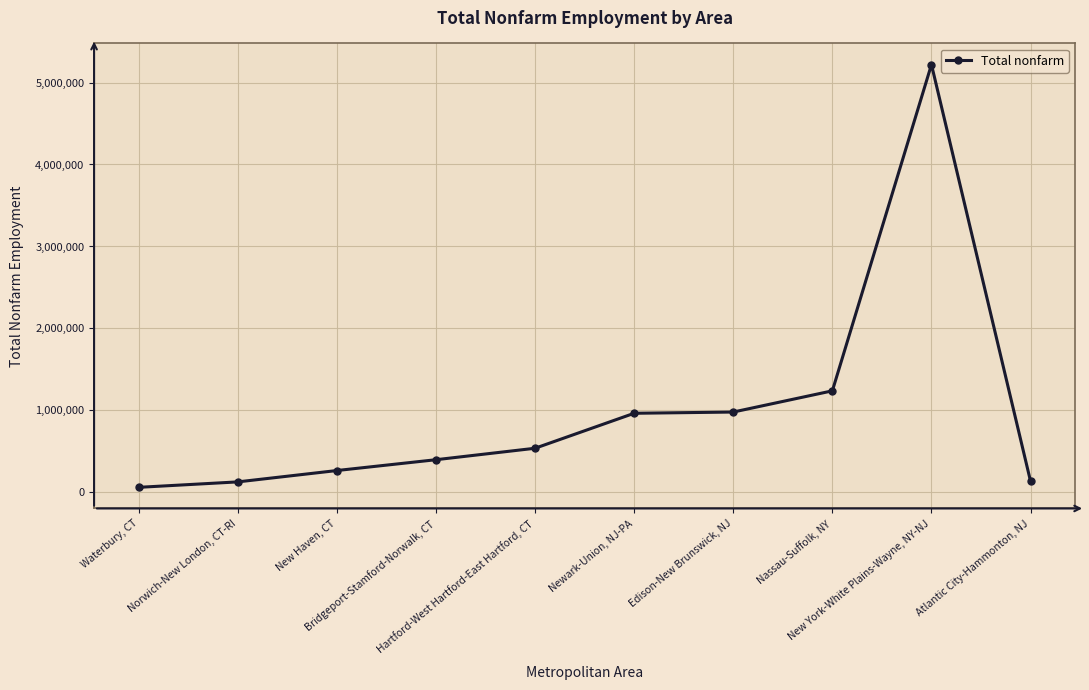

What is the value of the 3rd point from the left?

267100